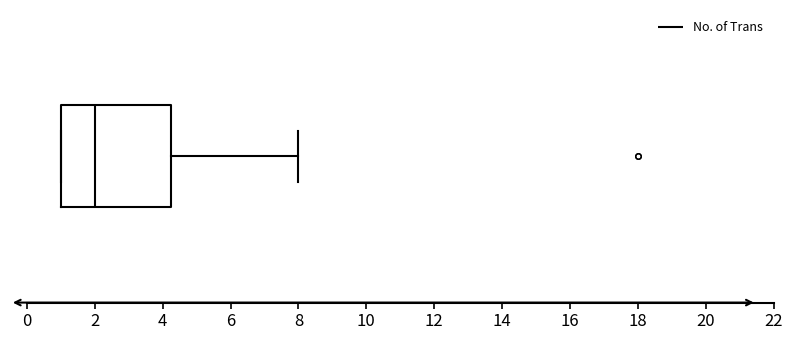

Transcribe this box plot: give where the median line is, the range the box spans, and where the two whiskers end, as read against the x-axis. The values are not printed on the chart, so give them approximately, as read against the axis.

median 2.0, box 1.0 to 4.2, whiskers 1.0 to 8.0